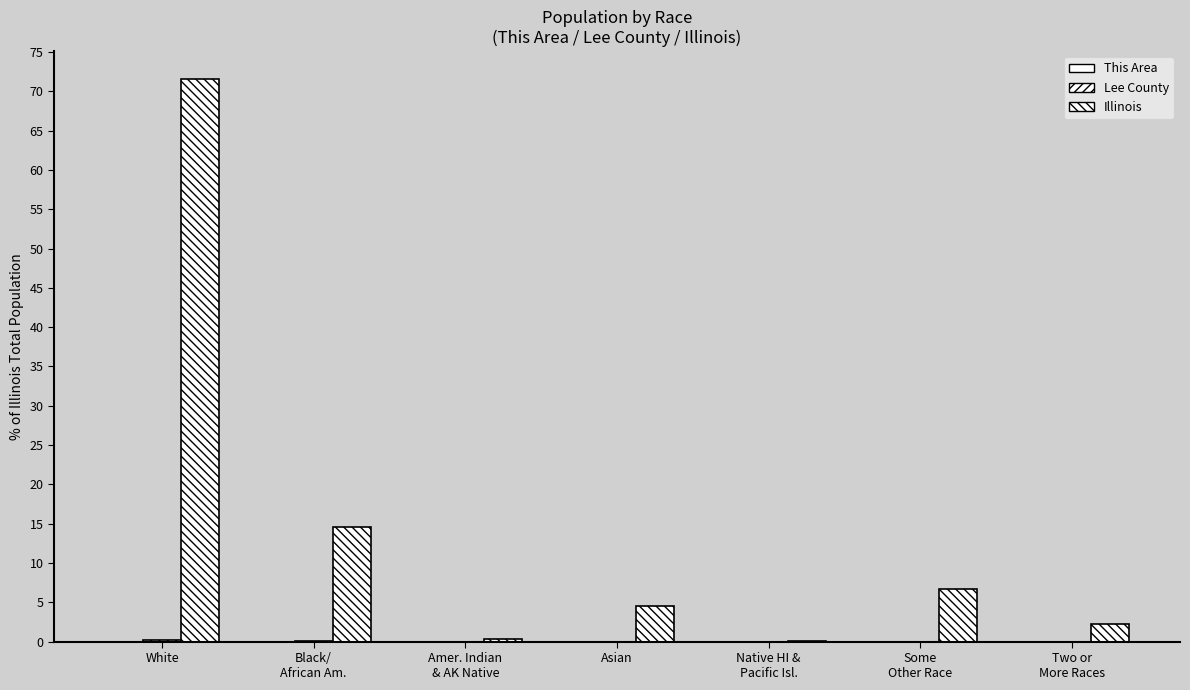

Which series has the largest total across all categories?

Illinois